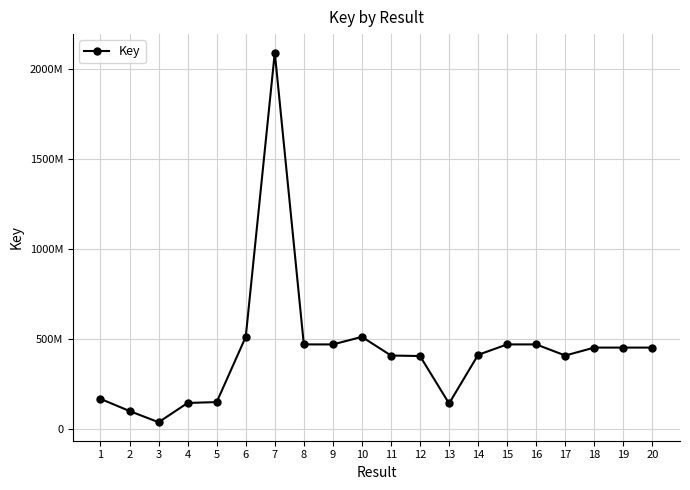

Reading left to right, extract all data points from this chart.

1=168388993	2=101175947	3=38978003	4=145935050	5=150723122	6=512278519	7=2088601333	8=470503958	9=470505368	10=512276764	11=408942281	12=406039025	13=142991314	14=412739504	15=470500127	16=470504719	17=408941370	18=452885600	19=452884454	20=452868703